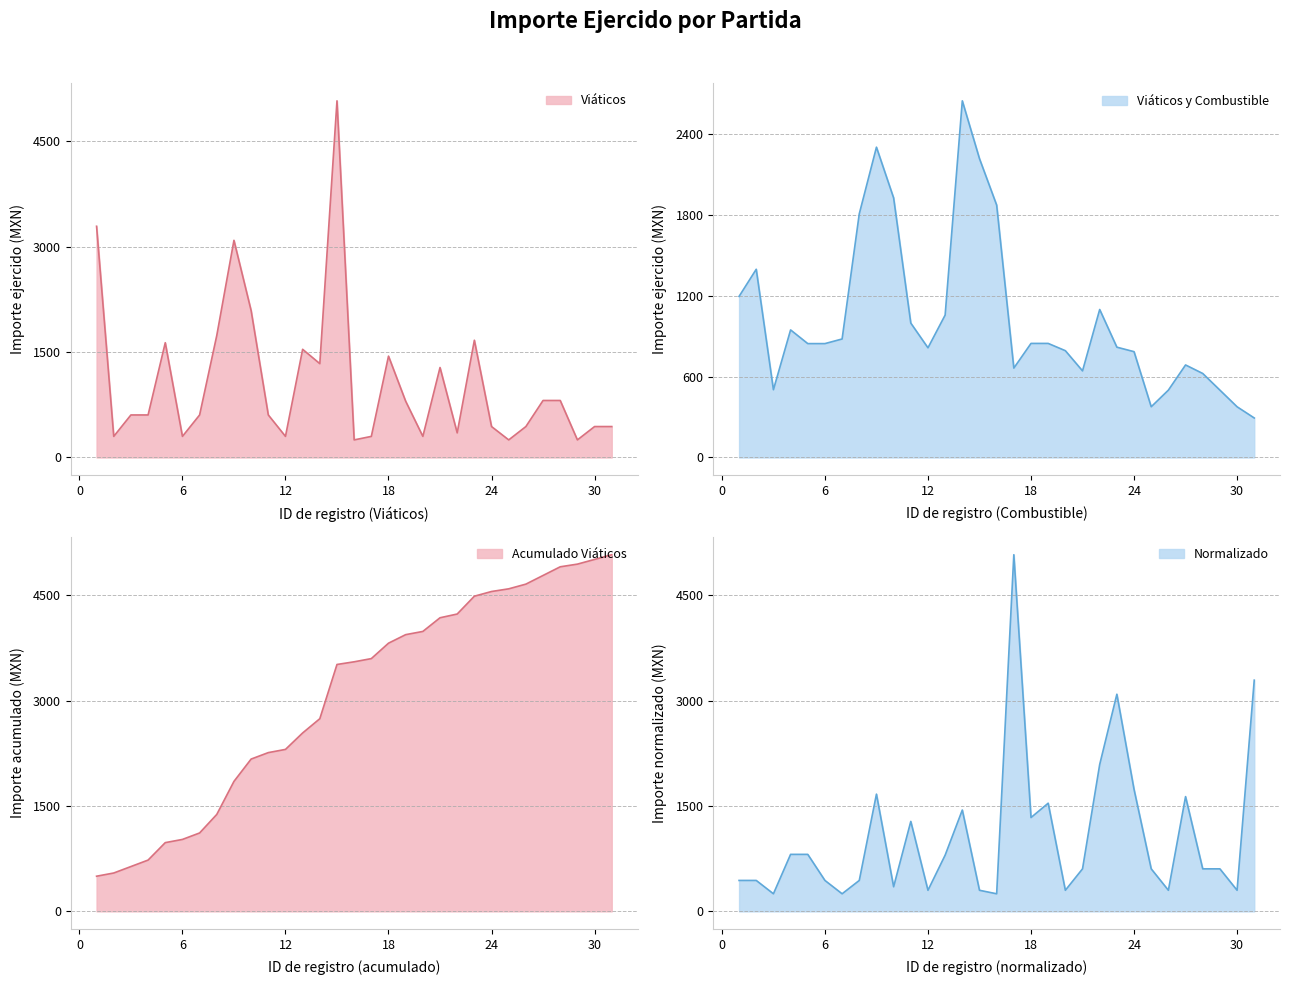

What is the average value?

1076.8